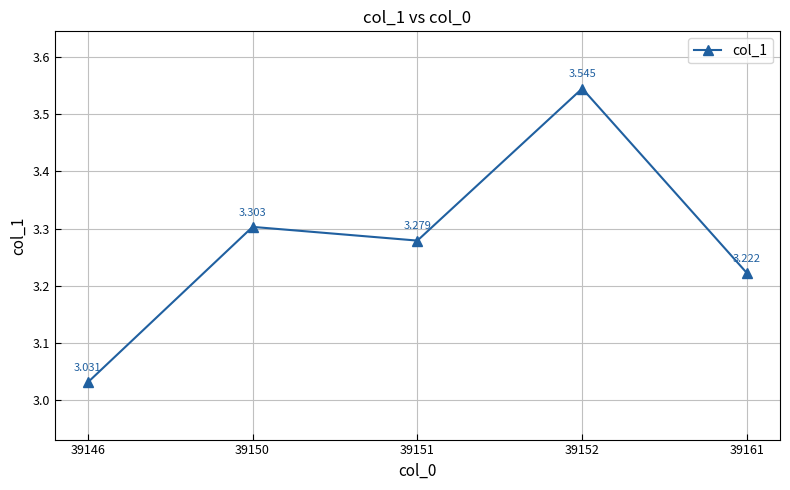

Is it true that the value at 39152 is 5.0?

False